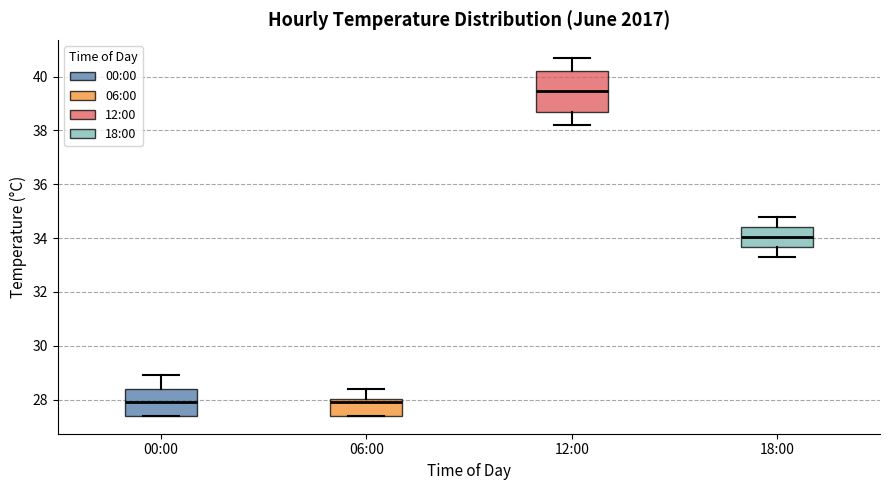

Where does the upper whisker of the box for 00:00 end on the y-axis? The values are not printed on the chart, so give them approximately, as read against the axis.

29.0